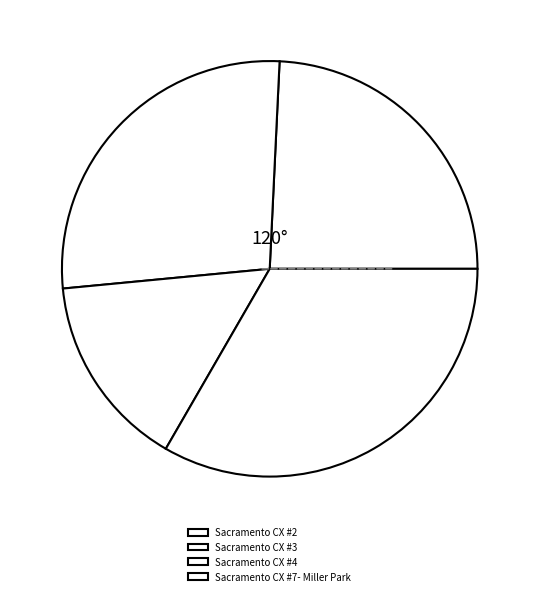

Which slice is the largest?

Sacramento CX #7- Miller Park